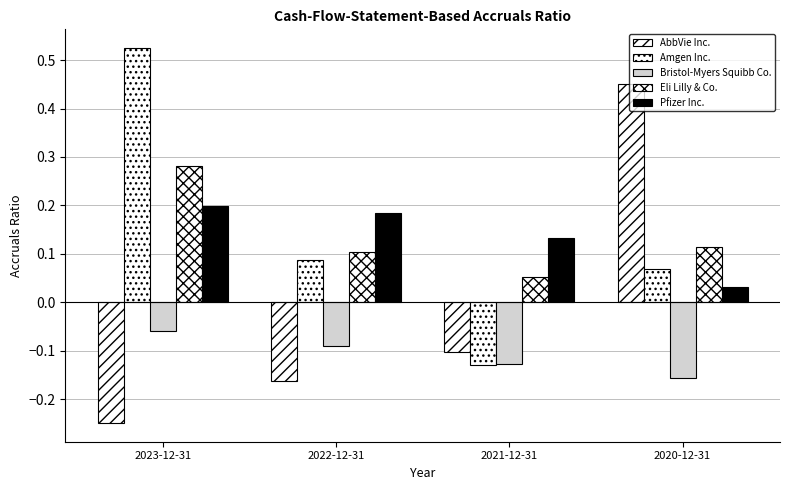

Reading right to left, transcribe all the data shown in this chart.

AbbVie Inc.: 0.4	-0.1	-0.2	-0.2
Amgen Inc.: 0.1	-0.1	0.1	0.5
Bristol-Myers Squibb Co.: -0.2	-0.1	-0.1	-0.1
Eli Lilly & Co.: 0.1	0.1	0.1	0.3
Pfizer Inc.: 0.0	0.1	0.2	0.2